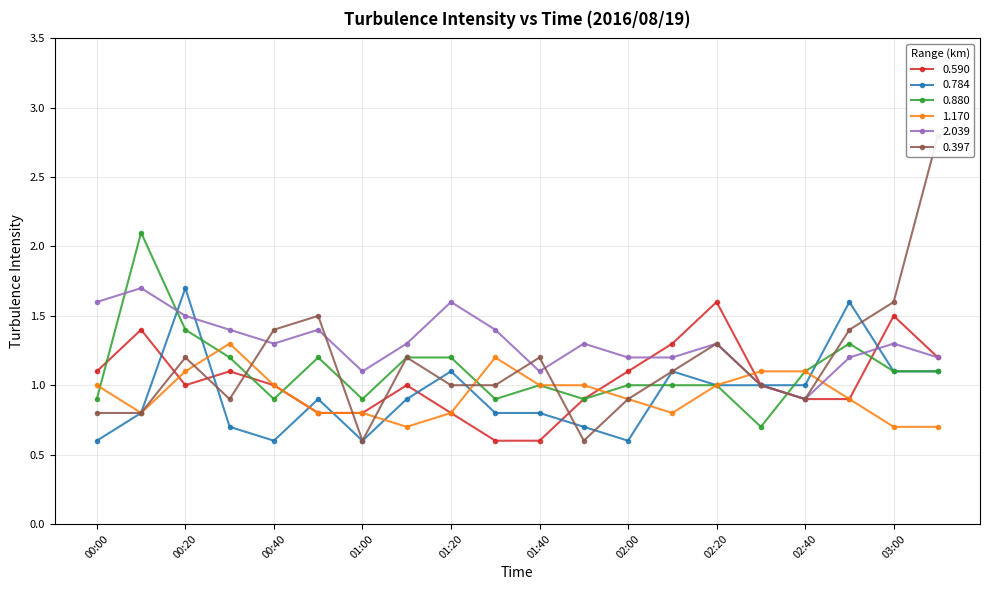

Is the value of 0.784 at 00:50 greater than the value of 1.170 at 01:20?

Yes